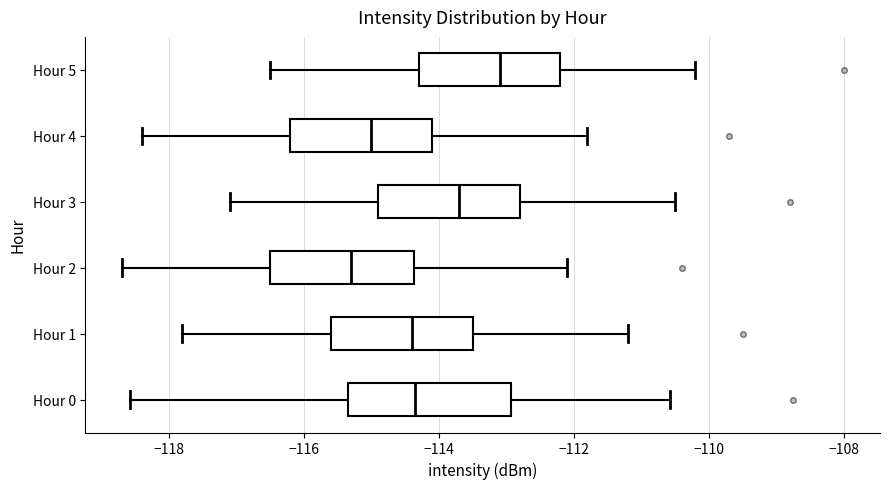

Which box's median line is the furthest to the left?

Hour 2